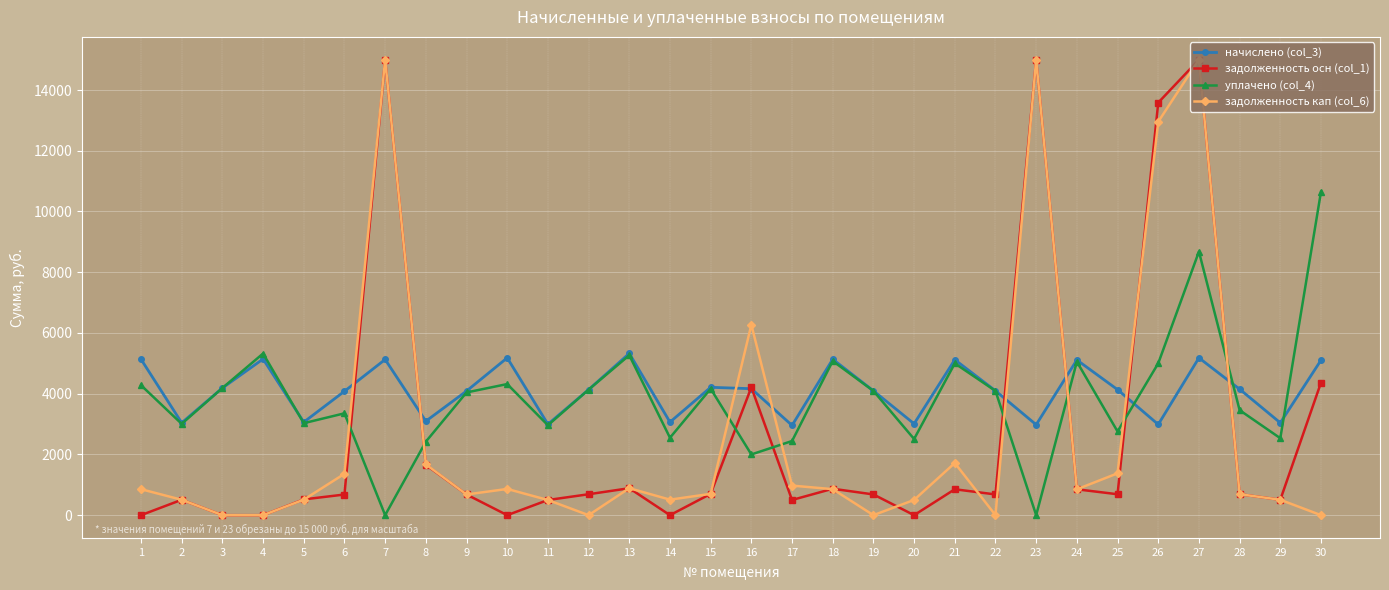

At which label does начислено (col_3) first exceed 4133?

1